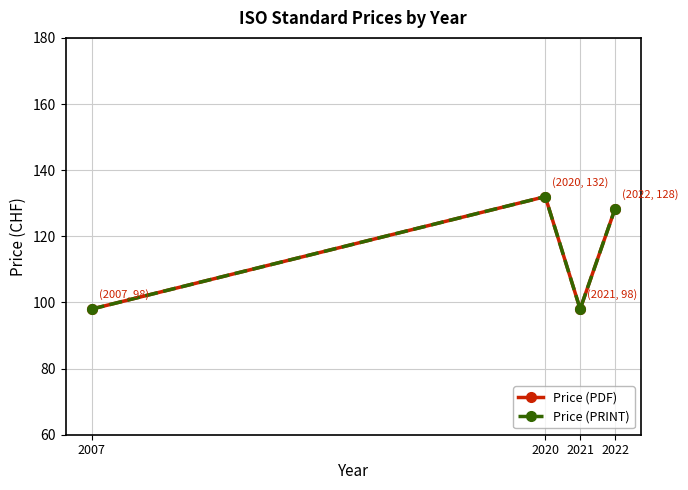

Reading right to left, what are all the values shown in this chart?

Price (PDF): 128.3	98.0	132.0	98.0
Price (PRINT): 128.3	98.0	132.0	98.0